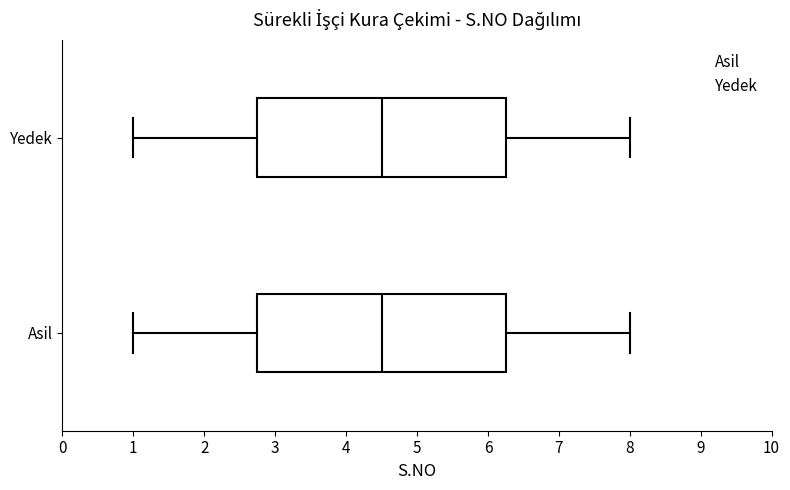

Reading bottom to top, read every box against the x-axis: the position of its median line, the range the box covers, and the ends of its whiskers. The values are not printed on the chart, so give them approximately, as read against the axis.

Asil: median 4.5, box 2.8 to 6.3, whiskers 1.0 to 8.0
Yedek: median 4.5, box 2.8 to 6.3, whiskers 1.0 to 8.0